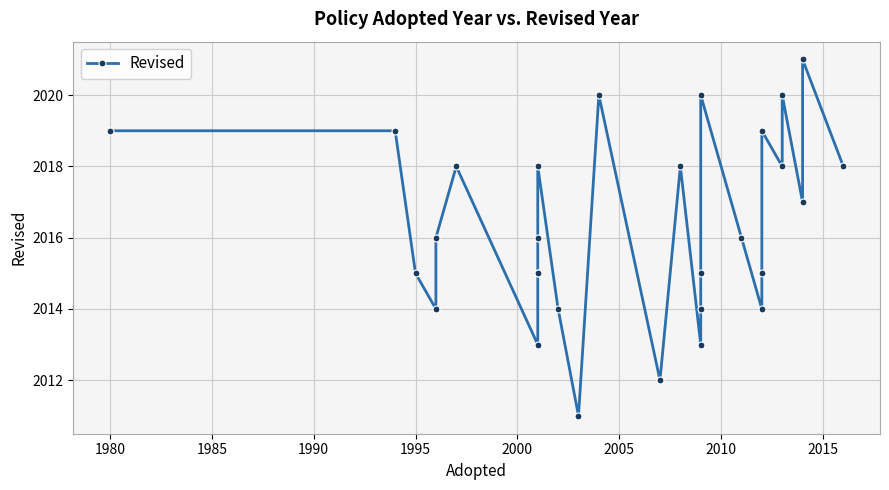

Reading right to left, transcribe all the data shown in this chart.

2018	2021	2017	2020	2018	2019	2015	2014	2016	2020	2015	2014	2013	2018	2012	2020	2011	2014	2018	2016	2015	2015	2013	2018	2016	2014	2015	2019	2019